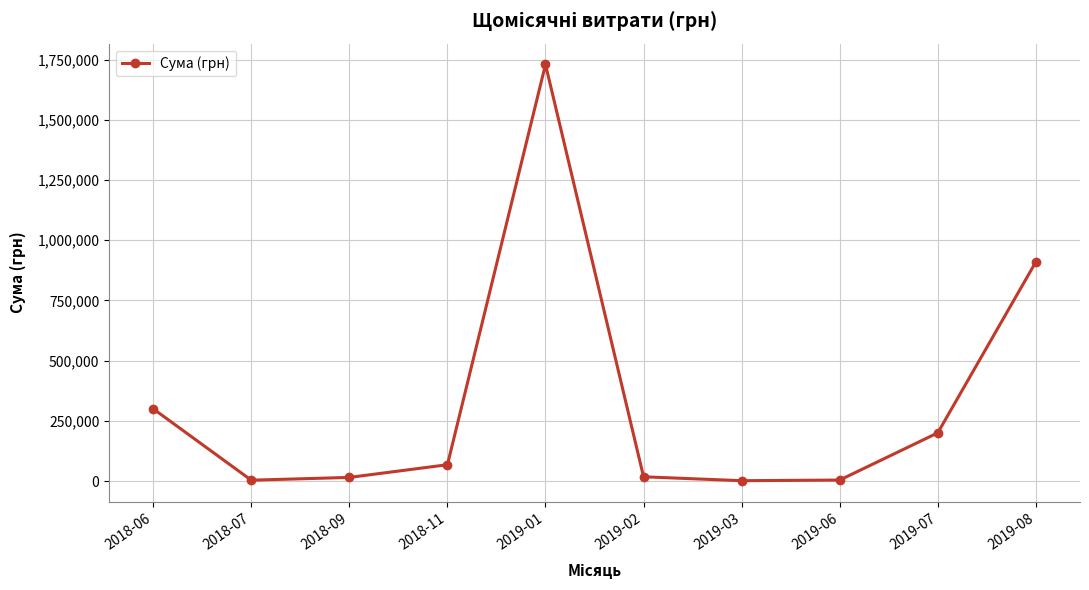

At which label is the value closest to 865589?

2019-08